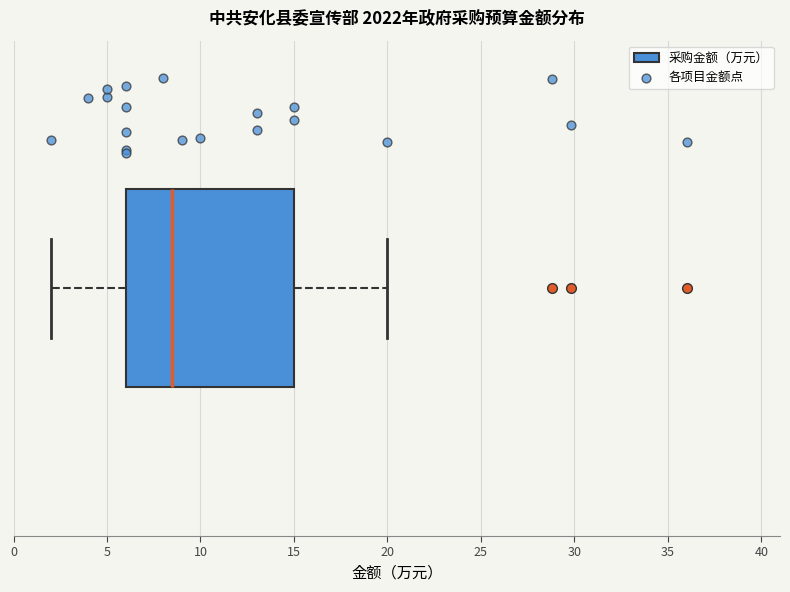

Read this box plot against the x-axis: the position of the median line, the range covered by the box, and the ends of both whiskers. The values are not printed on the chart, so give them approximately, as read against the axis.

median 8.5, box 6.0 to 15.0, whiskers 2.0 to 20.0